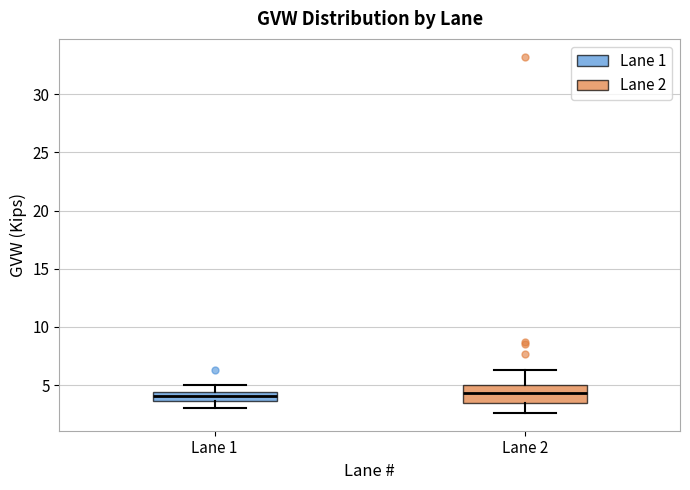

Reading left to right, read every box against the y-axis: the position of its median line, the range the box covers, and the ends of its whiskers. The values are not printed on the chart, so give them approximately, as read against the axis.

Lane 1: median 4.0, box 3.5 to 4.5, whiskers 3.0 to 5.0
Lane 2: median 4.5, box 3.5 to 5.0, whiskers 2.5 to 6.5